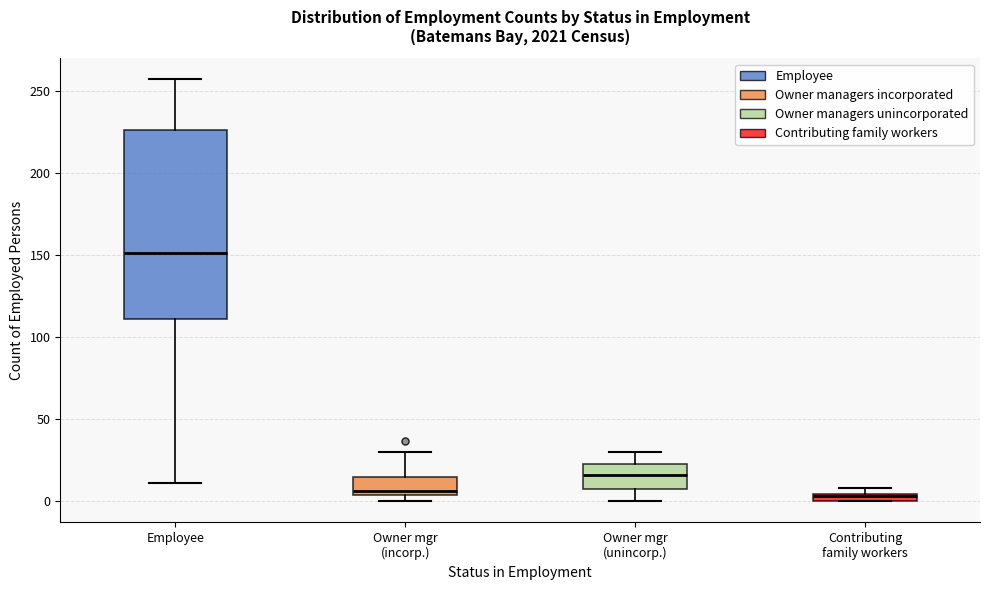

Where does the upper whisker of the box for Owner mgr (incorp.) end on the y-axis? The values are not printed on the chart, so give them approximately, as read against the axis.

30